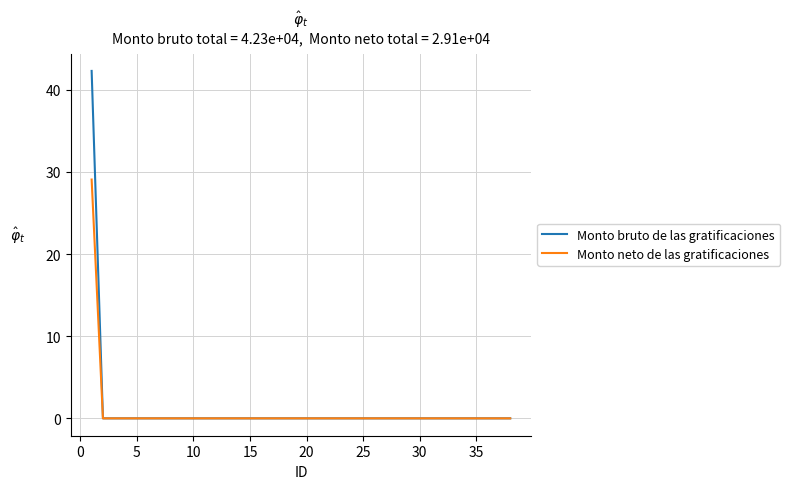

Rank the series by their maximum value, from lowest to highest.

Monto neto de las gratificaciones, Monto bruto de las gratificaciones